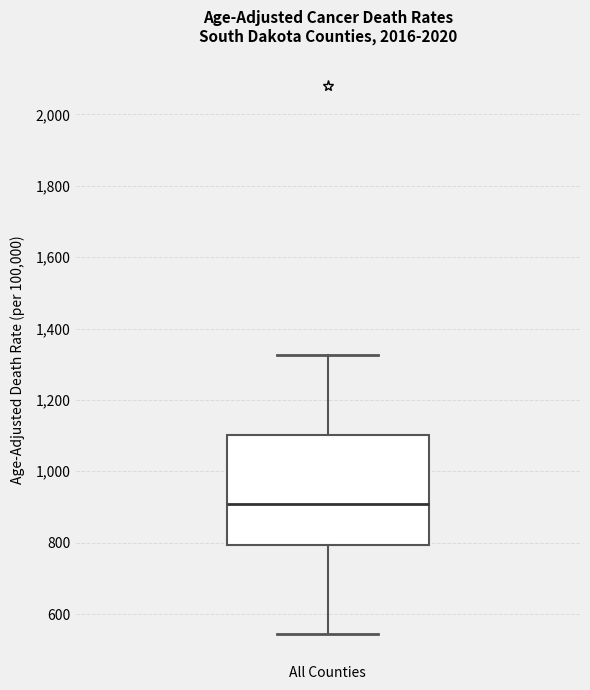

Transcribe this box plot: give where the median line is, the range the box spans, and where the two whiskers end, as read against the y-axis. The values are not printed on the chart, so give them approximately, as read against the axis.

median 900, box 800 to 1100, whiskers 540 to 1320